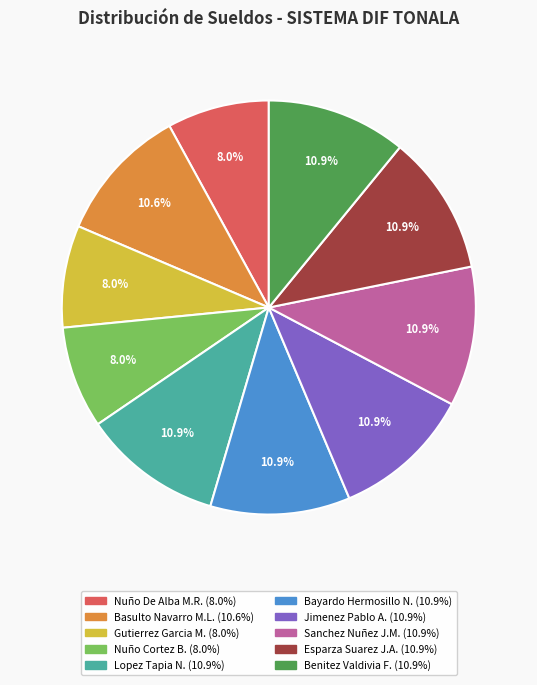

Is there a majority slice in this chart?

No